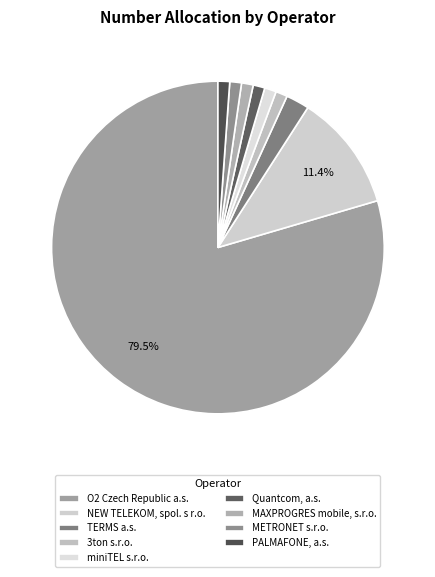

How many segments does this pie chart have?

9